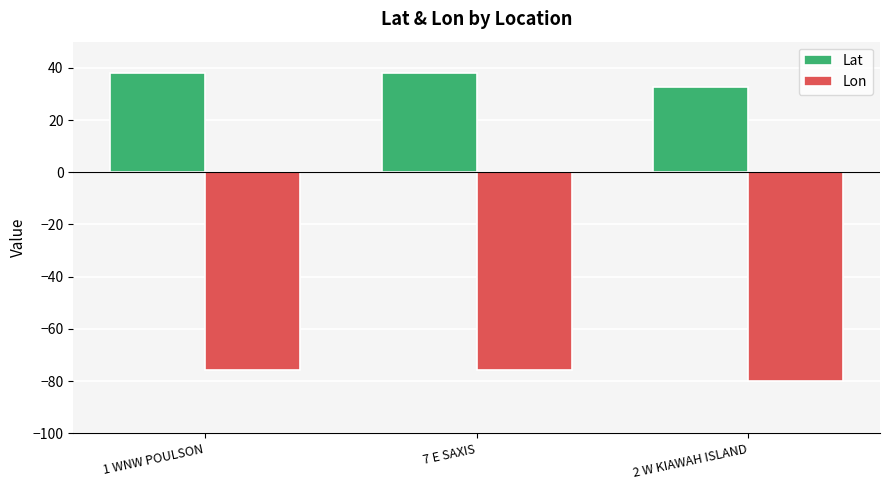

What is the difference between the highest and lowest values at 7 E SAXIS?

113.5